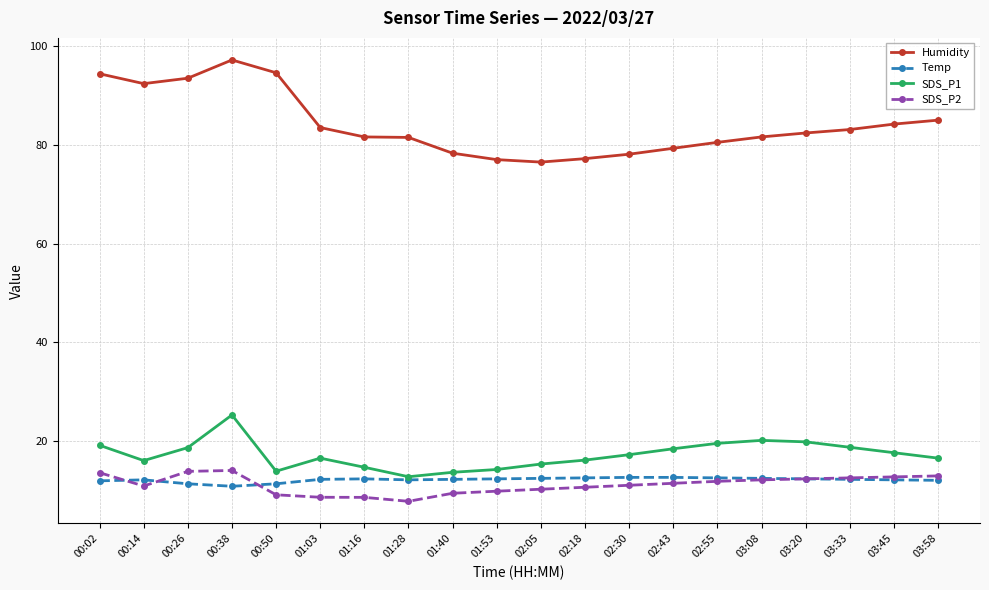

True or false: SDS_P1 and SDS_P2 intersect in this chart.

False